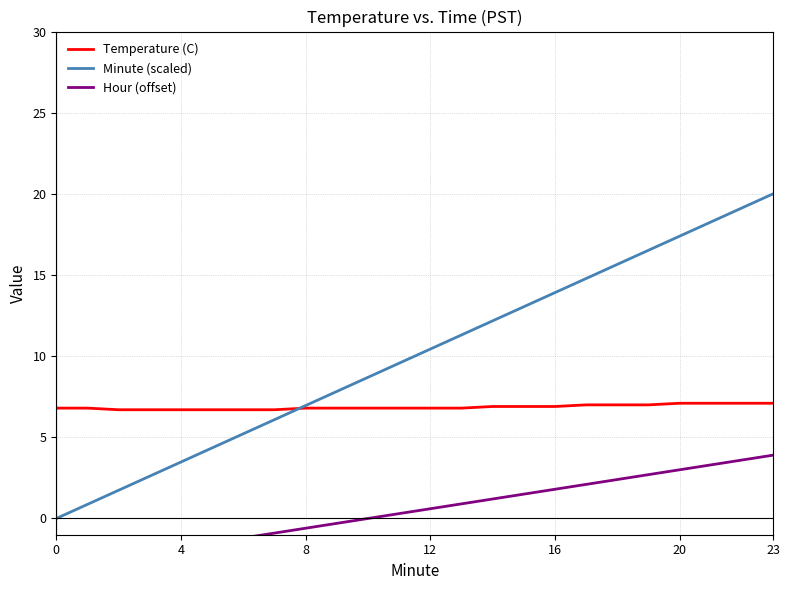

Between 12 and 13, which series saw the biggest shift?

Minute (scaled)